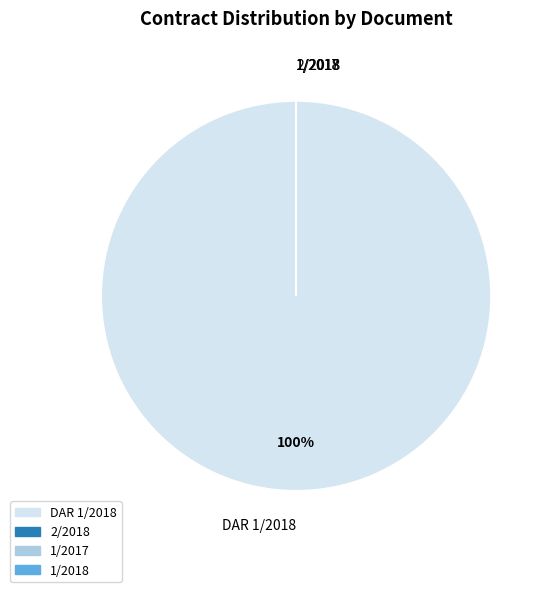

To the nearest percent, what is the average slice percentage?

25%